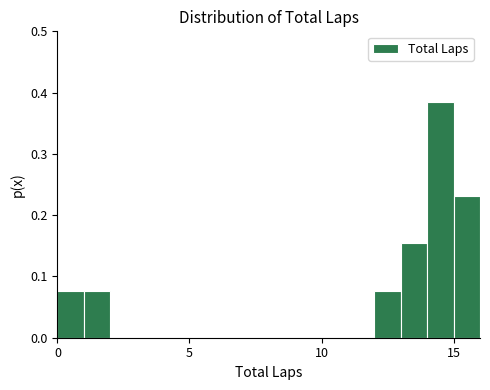

Around what value on the x-axis is the tallest bar? Give the approximate position of its centre, as read against the axis.

14.5